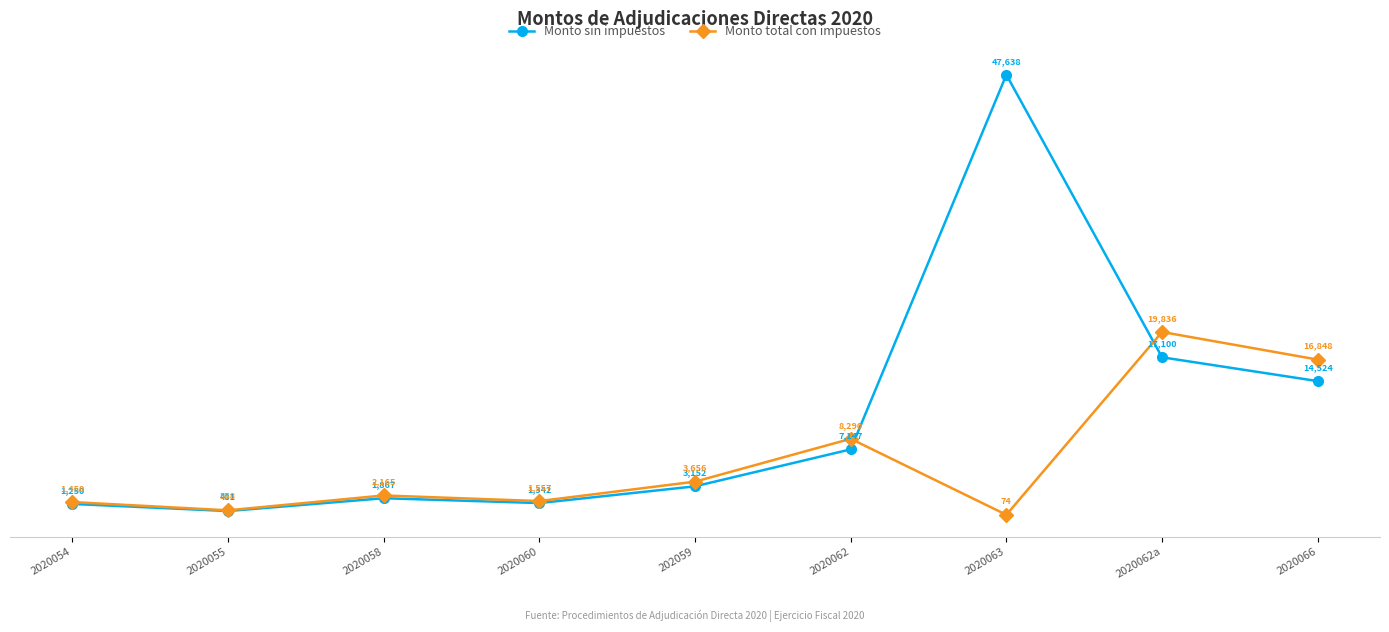

List the series in order of their overall mean, lowest first.

Monto total con impuestos, Monto sin impuestos